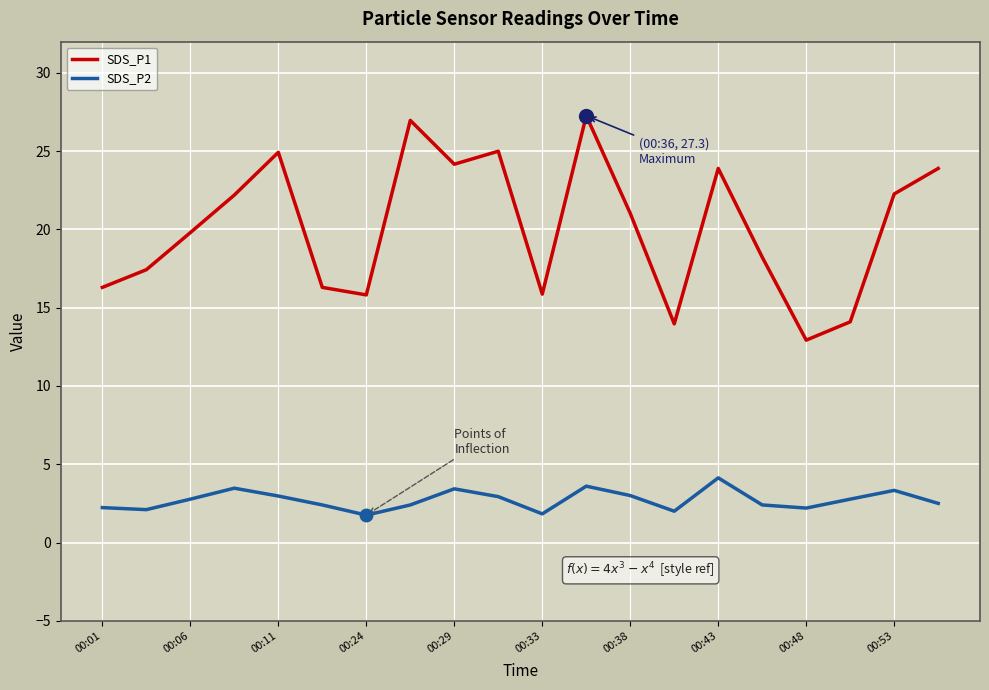

Rank the series by their average value, from lowest to highest.

SDS_P2, SDS_P1